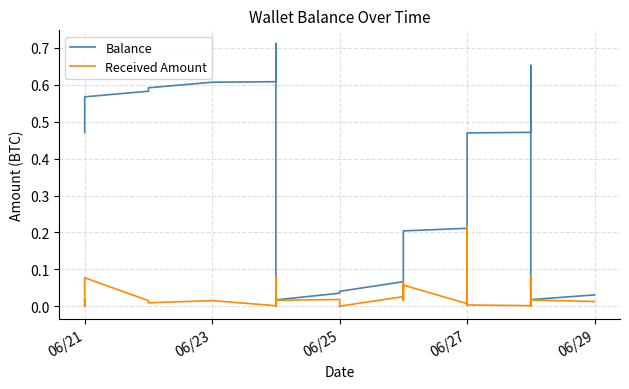

List the series in order of their overall mean, lowest first.

Received Amount, Balance